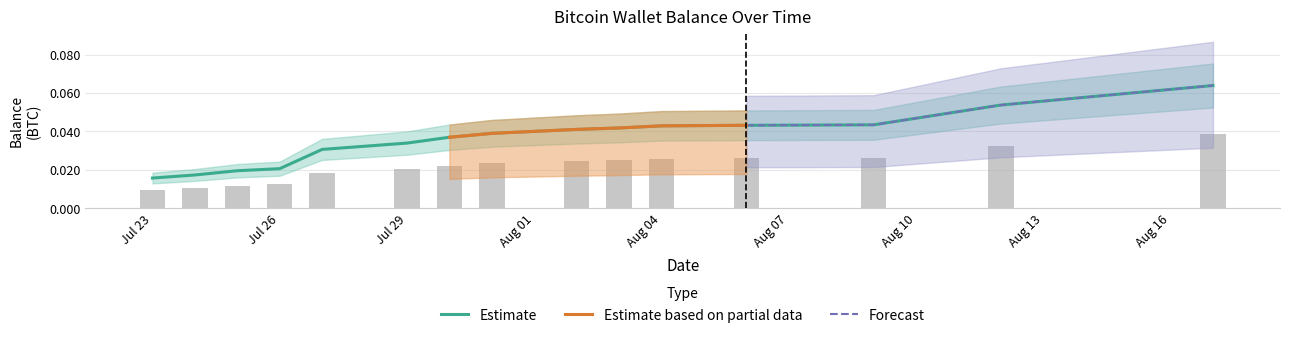

The chart shows a value of 0.1 at 7. True or false?

False